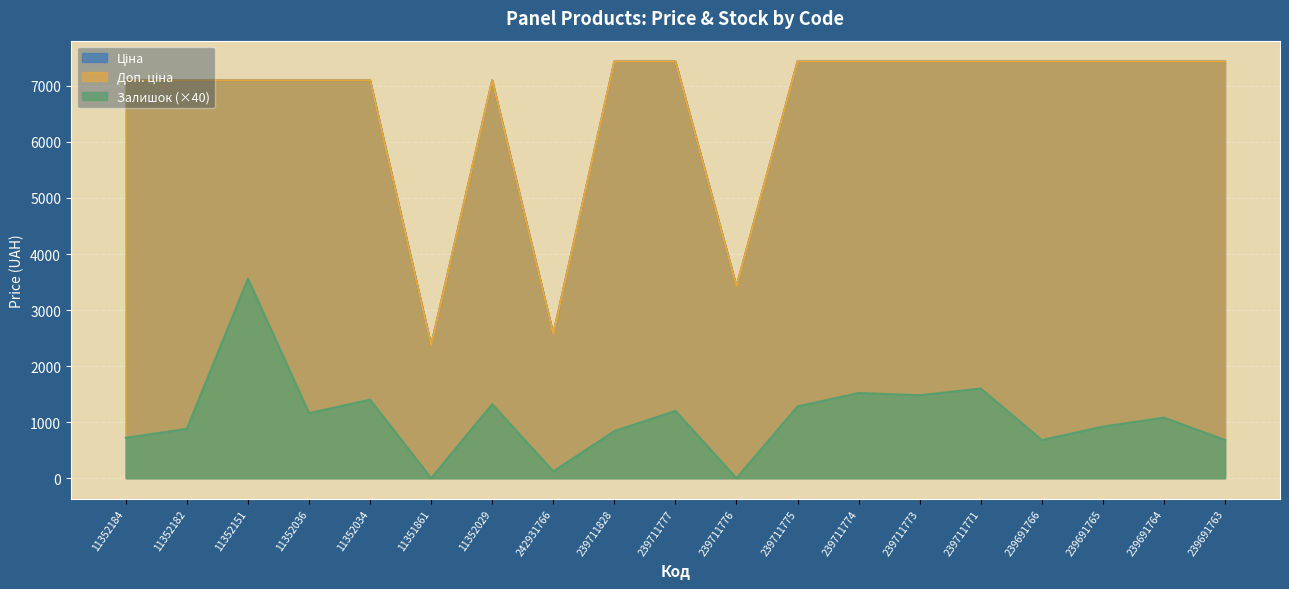

Reading right to left, list all the values displayed in this chart.

Ціна: 7436.2	7436.2	7436.2	7436.2	7436.2	7436.2	7436.2	7436.2	3420.6	7436.2	7436.2	2572.0	7098.8	2372.4	7098.8	7098.8	7098.8	7098.8	7098.8
Доп. ціна: 7436.2	7436.2	7436.2	7436.2	7436.2	7436.2	7436.2	7436.2	3421.0	7436.2	7436.2	2572.0	7098.8	2372.0	7098.8	7098.8	7098.8	7098.8	7098.8
Залишок: 680.0	1080.0	920.0	680.0	1600.0	1480.0	1520.0	1280.0	0.0	1200.0	840.0	120.0	1320.0	0.0	1400.0	1160.0	3560.0	880.0	720.0